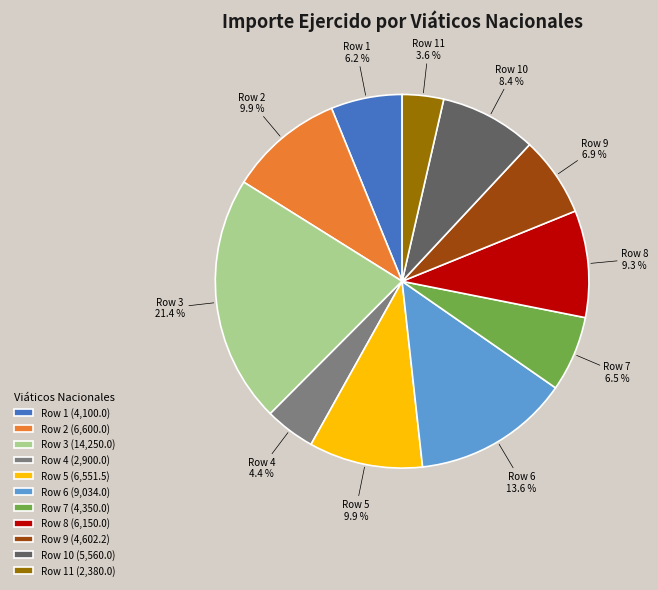

Do Row 8 (6,150.0) and Row 7 (4,350.0) together represent more than half of the pie?

No